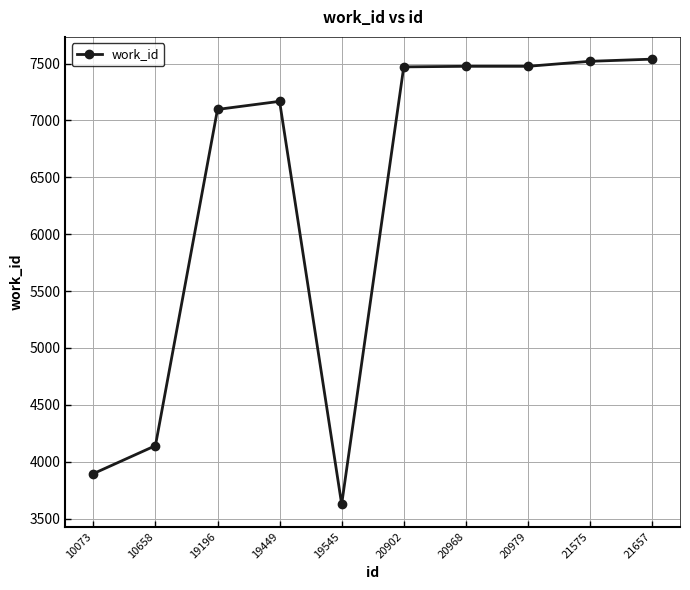

What is the value of the 3rd point from the left?

7097